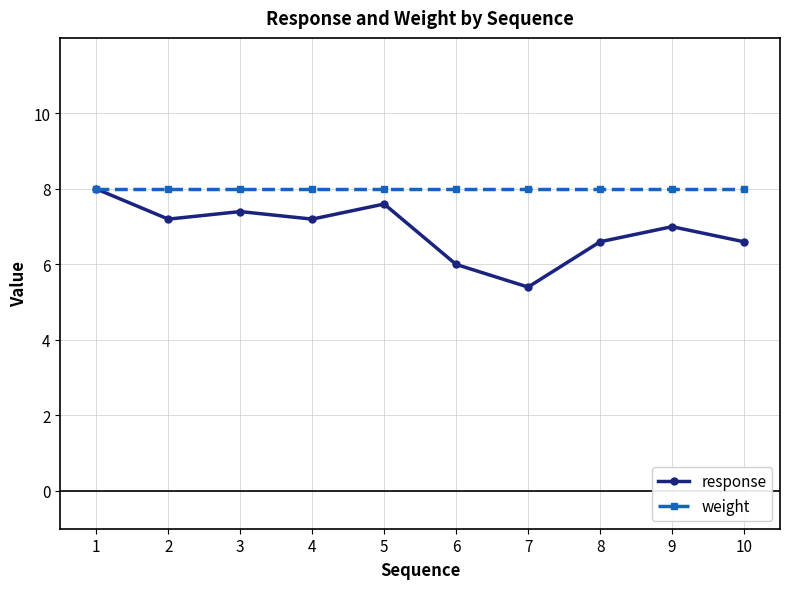

What is the value of the weight point at the 1st from the left?

8.0